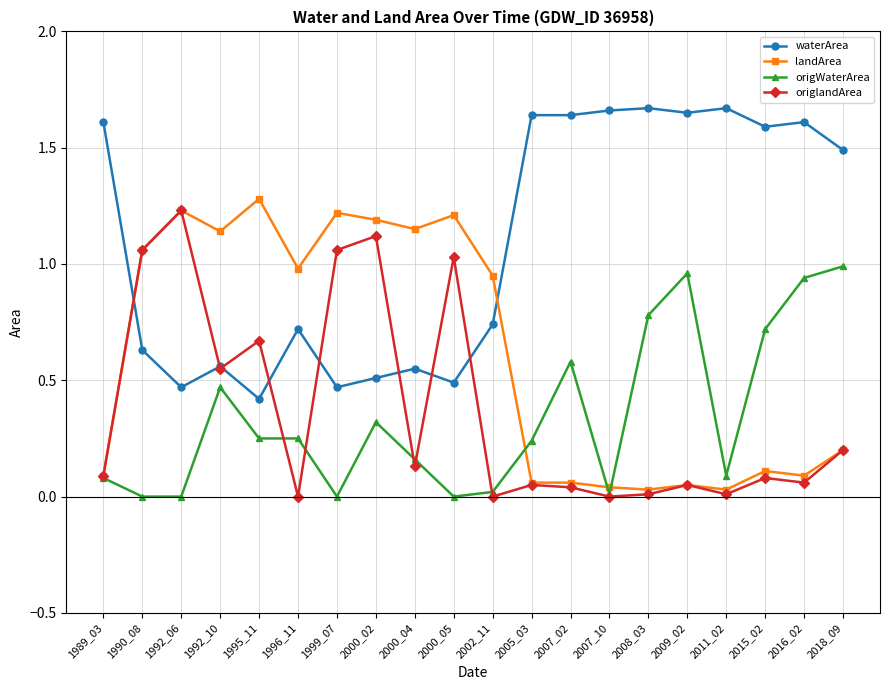

What are all the series names shown in the legend?

waterArea, landArea, origWaterArea, origlandArea